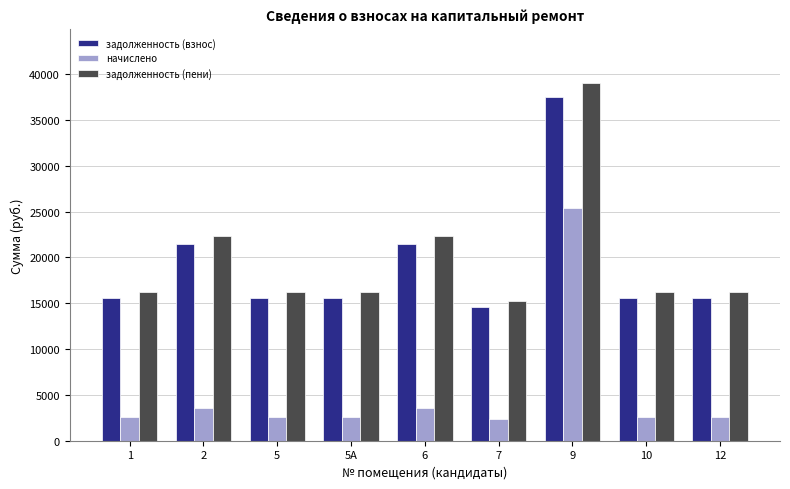

Is the value of задолженность (взнос) at 6 greater than the value of задолженность (пени) at 7?

Yes